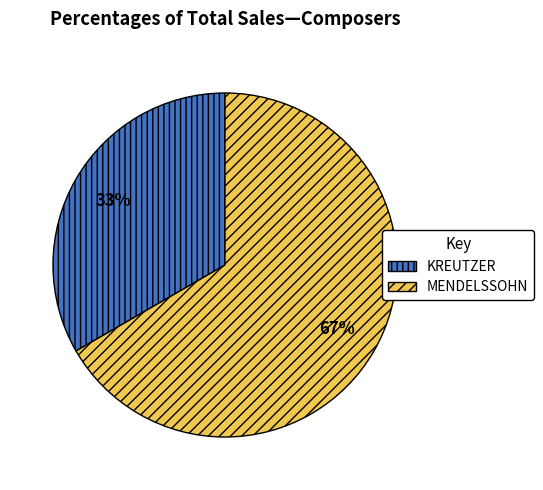

Which category accounts for the majority?

MENDELSSOHN